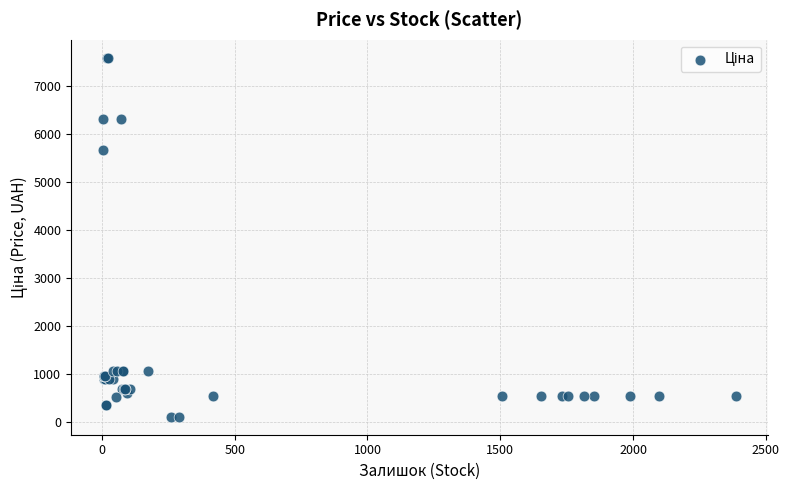

What Y value in the scatter plot is closest to 3855?

5673.8